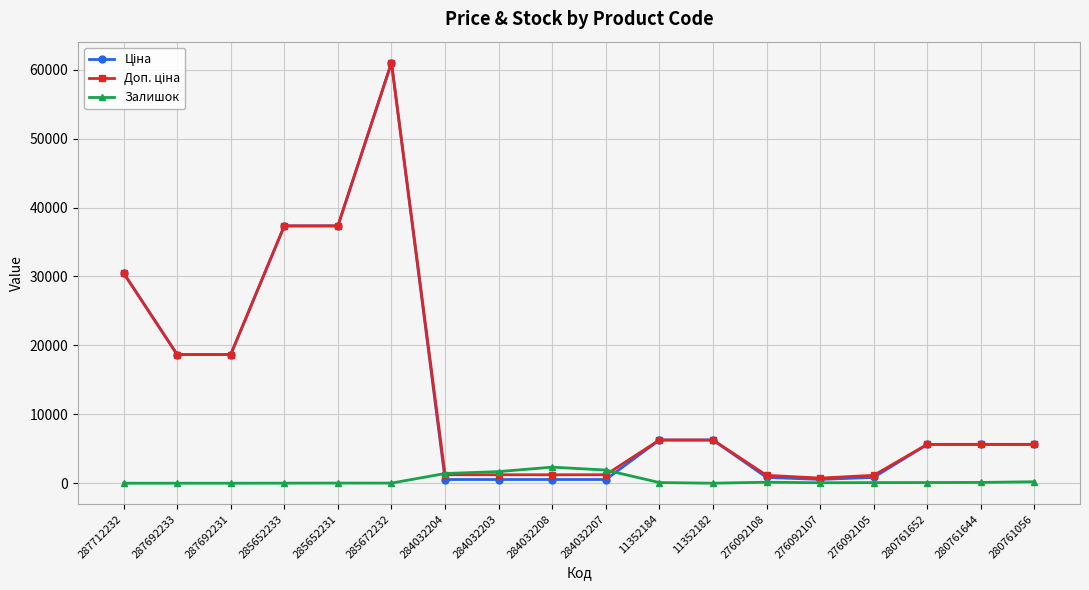

What is the sum of all Залишок values?

8186.0